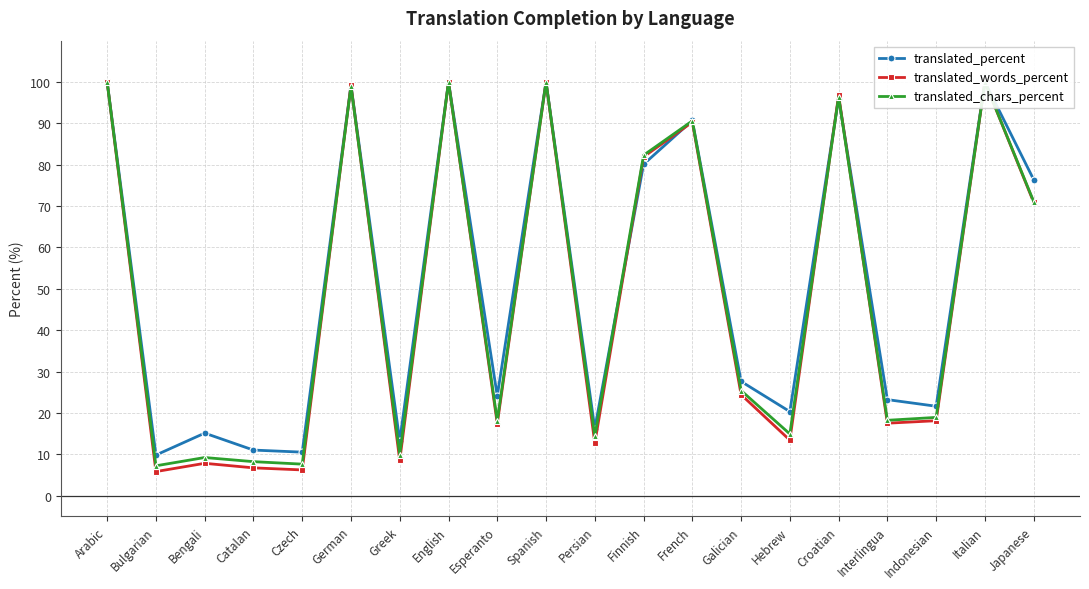

At which category does translated_words_percent reach its first local valley?

Bulgarian